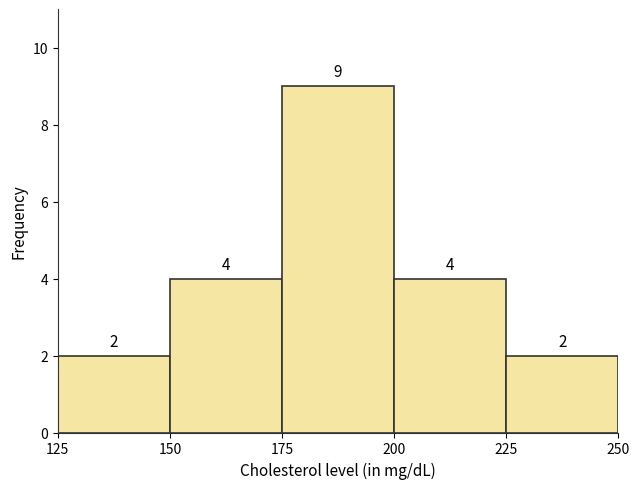

Reading left to right, list every bar in this chart as the range it spans on the x-axis followed by its height.

125 to 150: 2
150 to 175: 4
175 to 200: 9
200 to 225: 4
225 to 250: 2